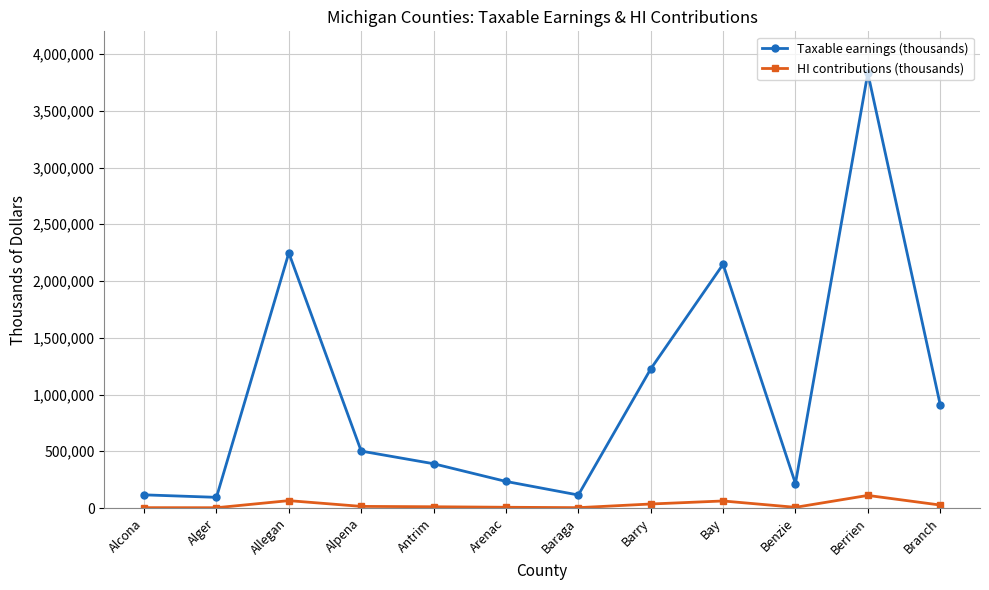

What is the approximate value of HI contributions (thousands) at Alcona?

3370